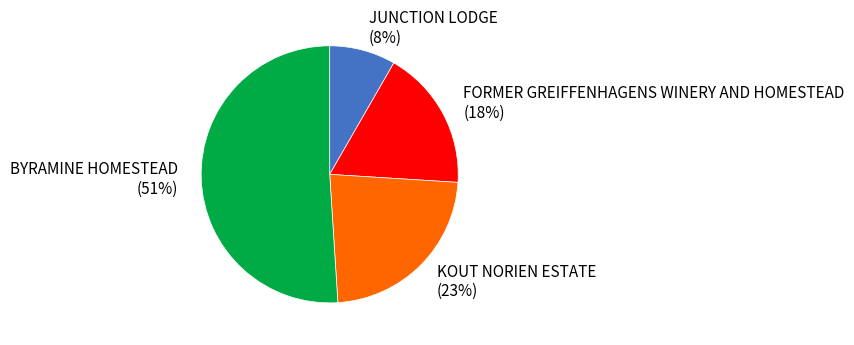

The BYRAMINE HOMESTEAD slice represents 40% of the pie. True or false?

False